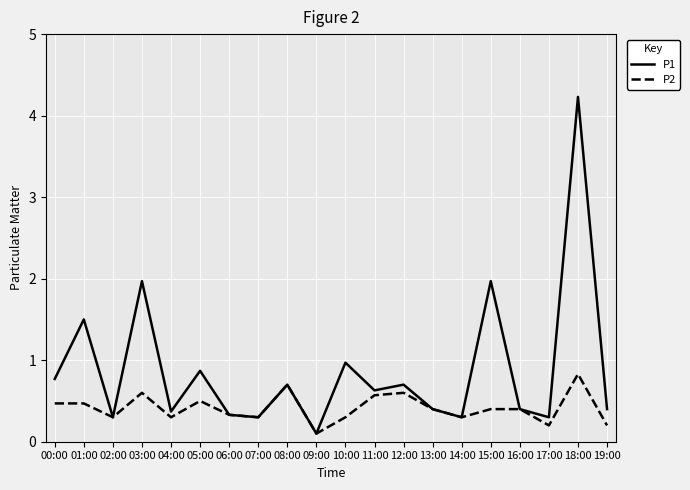

What is the minimum value shown in the chart?

0.1